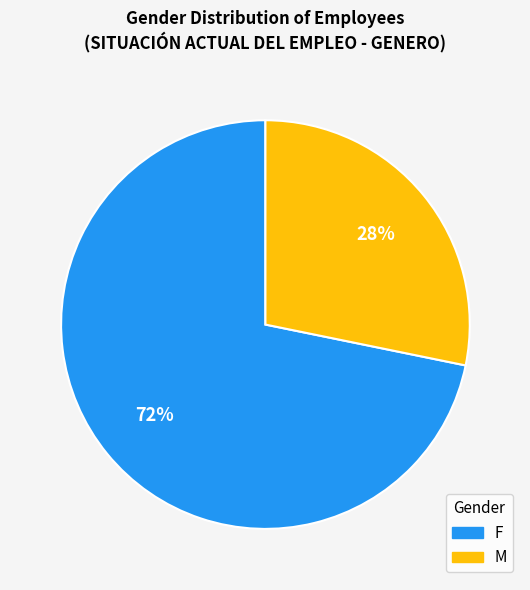

Count the number of slices in the pie.

2